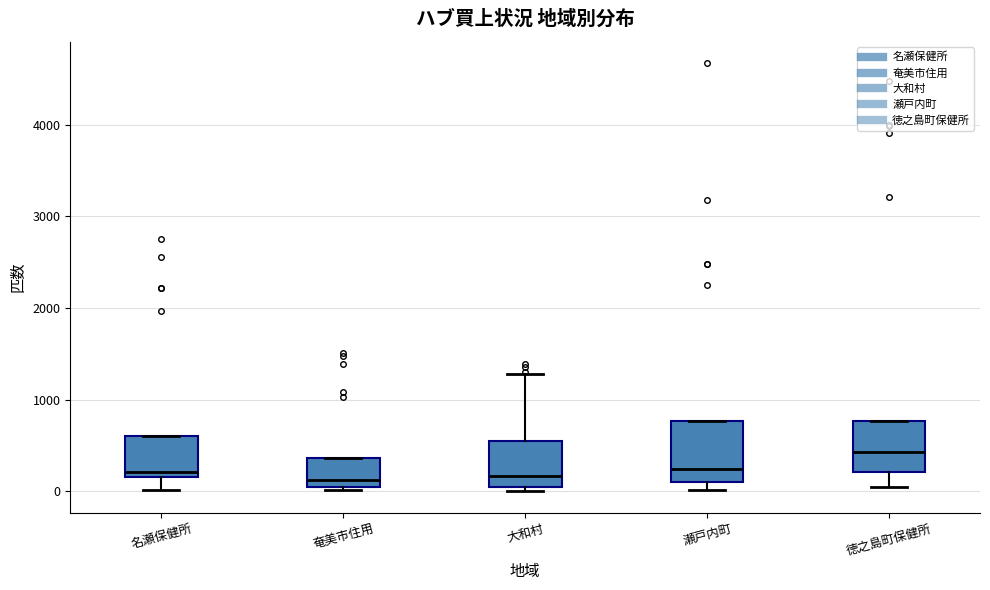

Reading left to right, transcribe this box plot: for each box, give where its median line is, the range the box spans, and where its two whiskers end, as read against the y-axis. The values are not printed on the chart, so give them approximately, as read against the axis.

名瀬保健所: median 200 (just above the box's lower edge), box 200 to 600, whiskers 0 to 600
奄美市住用: median 100 (just above the box's lower edge), box 100 to 400, whiskers 0 to 400
大和村: median 200, box 0 to 500, whiskers 0 (just below the box's lower edge) to 1300
瀬戸内町: median 200, box 100 to 800, whiskers 0 to 800
徳之島町保健所: median 400, box 200 to 800, whiskers 0 to 800